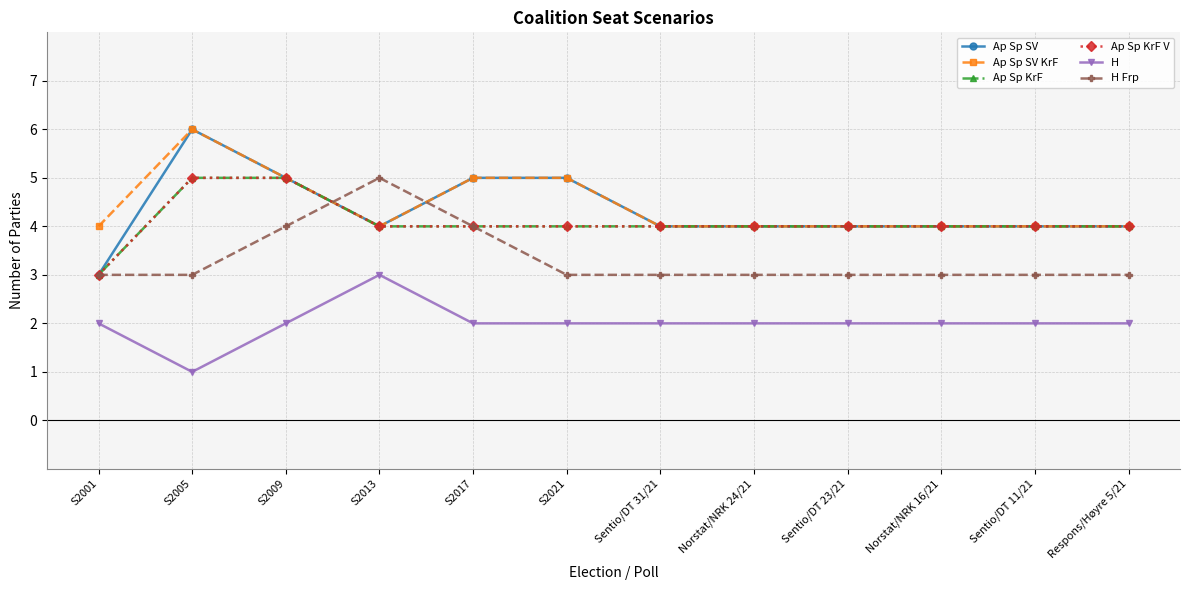

Which series has the widest spread of values?

Ap Sp SV